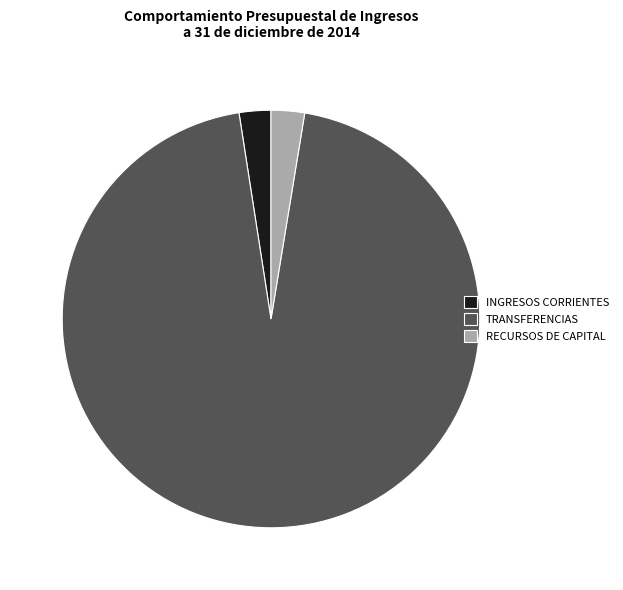

Count the number of slices in the pie.

3